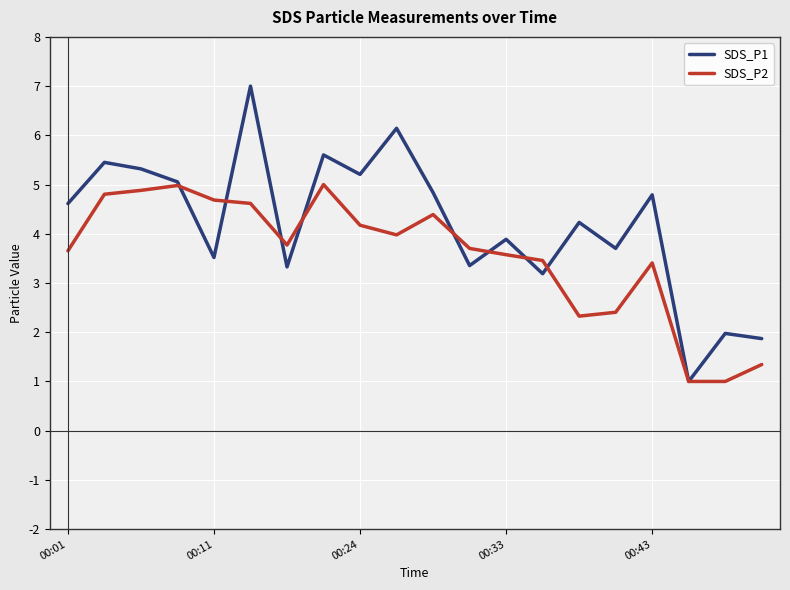

Rank the series by their maximum value, from lowest to highest.

SDS_P2, SDS_P1